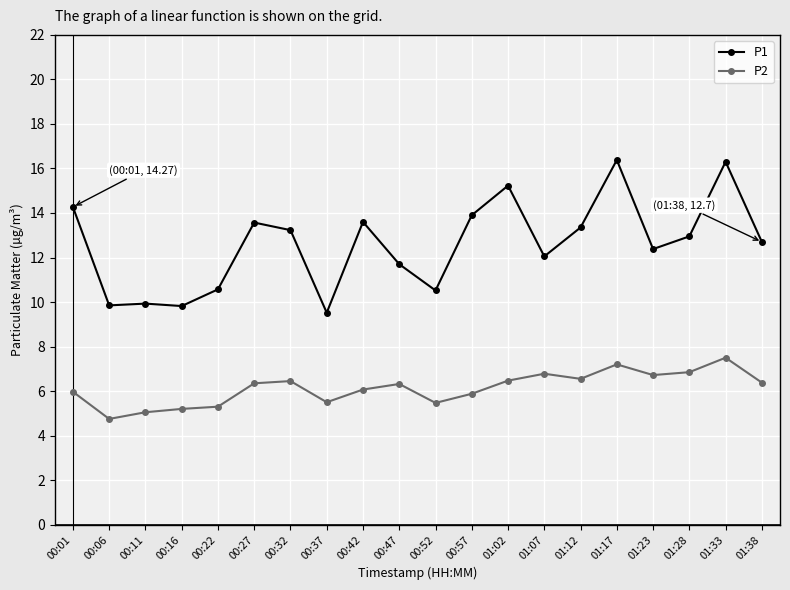

Count the number of data series in this chart.

2